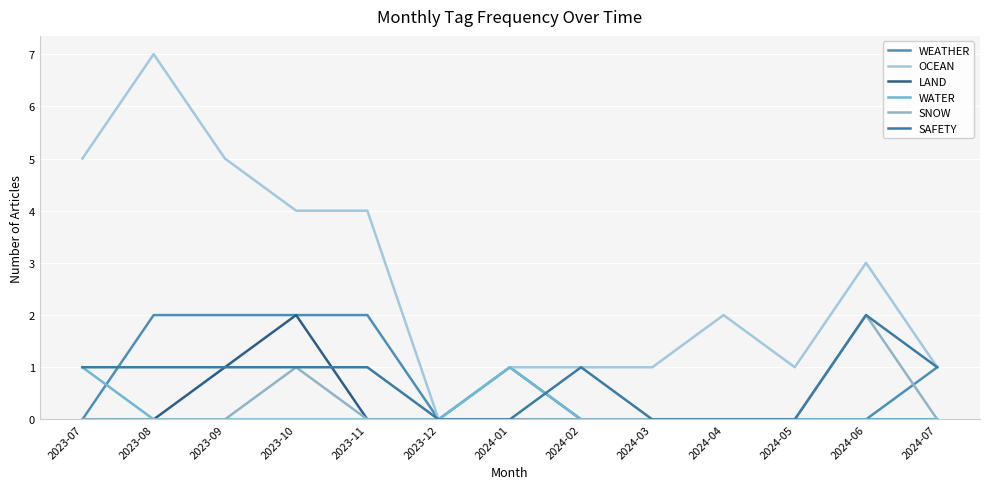

Reading right to left, extract all data points from this chart.

WEATHER: 2024-07=1	2024-06=0	2024-05=0	2024-04=0	2024-03=0	2024-02=0	2024-01=1	2023-12=0	2023-11=2	2023-10=2	2023-09=2	2023-08=2	2023-07=0
OCEAN: 2024-07=1	2024-06=3	2024-05=1	2024-04=2	2024-03=1	2024-02=1	2024-01=1	2023-12=0	2023-11=4	2023-10=4	2023-09=5	2023-08=7	2023-07=5
LAND: 2024-07=0	2024-06=0	2024-05=0	2024-04=0	2024-03=0	2024-02=0	2024-01=0	2023-12=0	2023-11=0	2023-10=2	2023-09=1	2023-08=0	2023-07=0
WATER: 2024-07=0	2024-06=0	2024-05=0	2024-04=0	2024-03=0	2024-02=0	2024-01=1	2023-12=0	2023-11=0	2023-10=0	2023-09=0	2023-08=0	2023-07=1
SNOW: 2024-07=0	2024-06=2	2024-05=0	2024-04=0	2024-03=0	2024-02=0	2024-01=0	2023-12=0	2023-11=0	2023-10=1	2023-09=0	2023-08=0	2023-07=0
SAFETY: 2024-07=1	2024-06=2	2024-05=0	2024-04=0	2024-03=0	2024-02=1	2024-01=0	2023-12=0	2023-11=1	2023-10=1	2023-09=1	2023-08=1	2023-07=1